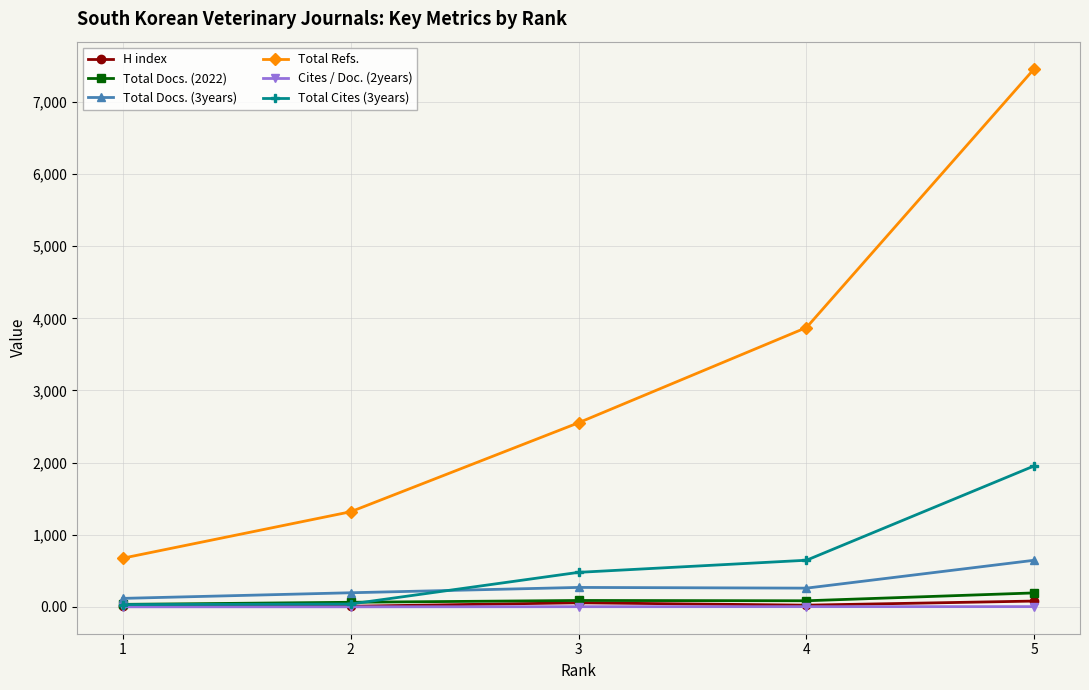

The value of Total Cites (3years) at 4 is 646.0. True or false?

True